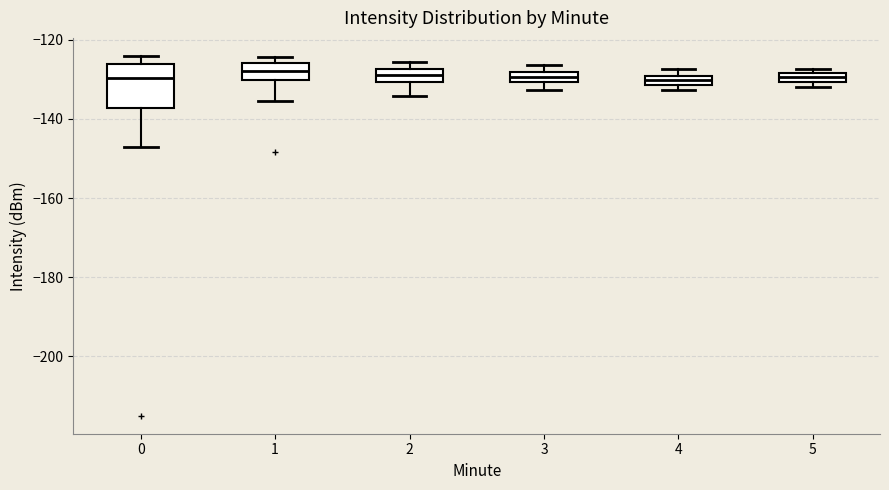

Where does the lower whisker of the box at x = 2 end on the y-axis? The values are not printed on the chart, so give them approximately, as read against the axis.

-134